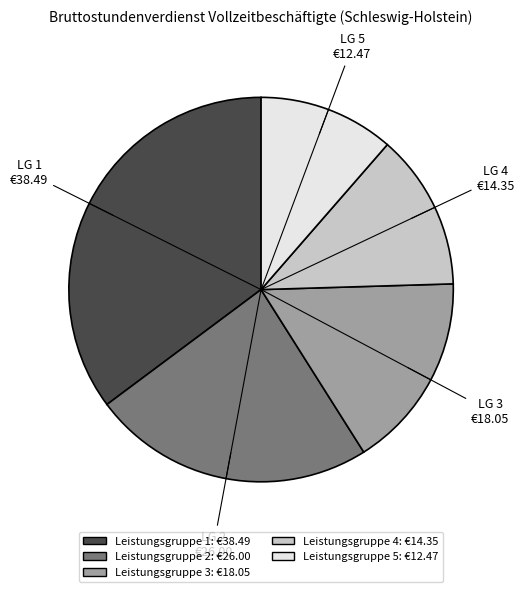

Which slice is the smallest?

Leistungsgruppe 5